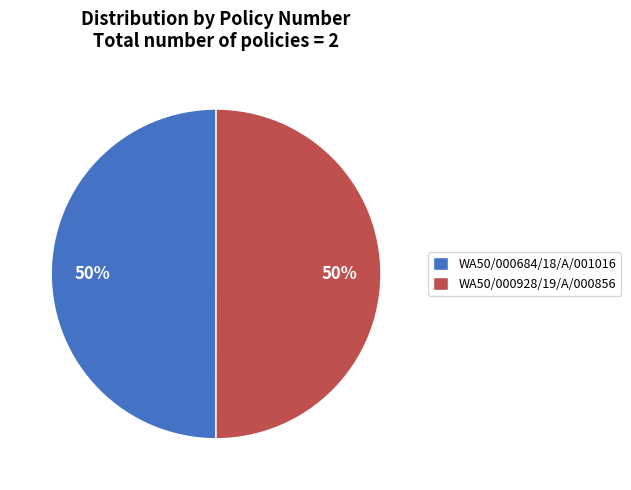

What is the ratio of the value at WA50/000684/18/A/001016 to the value at WA50/000928/19/A/000856?

1.0